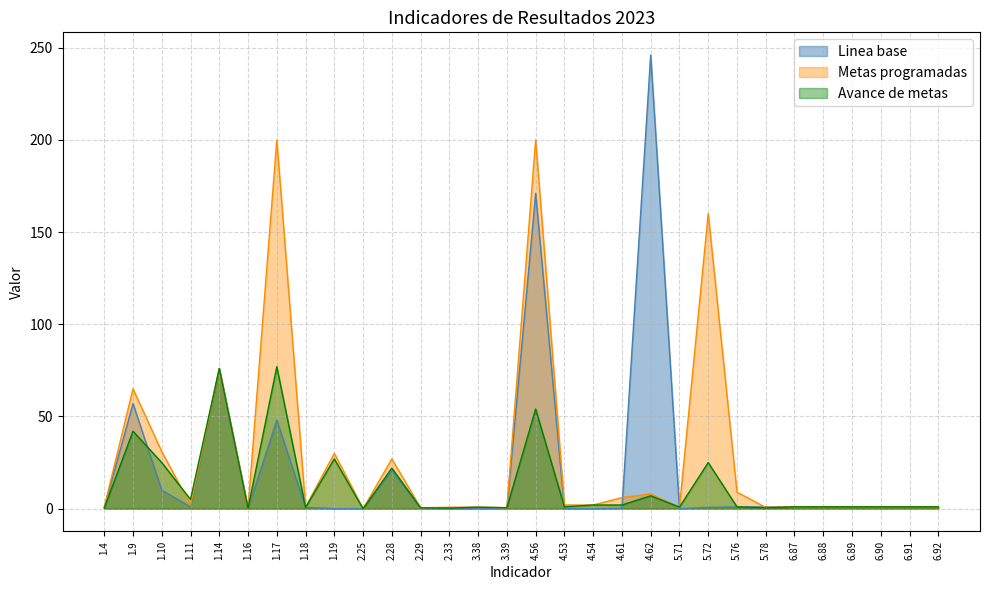

Which label corresponds to the largest value in the chart?

4.62